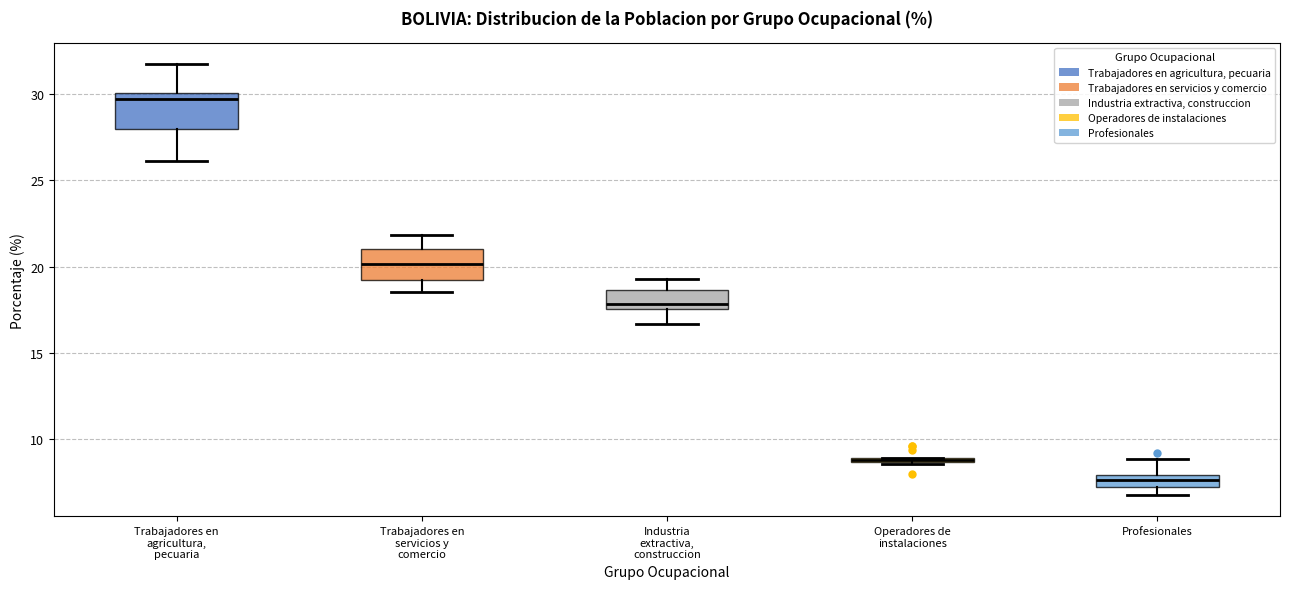

Which box's median line is the highest?

Trabajadores en agricultura, pecuaria